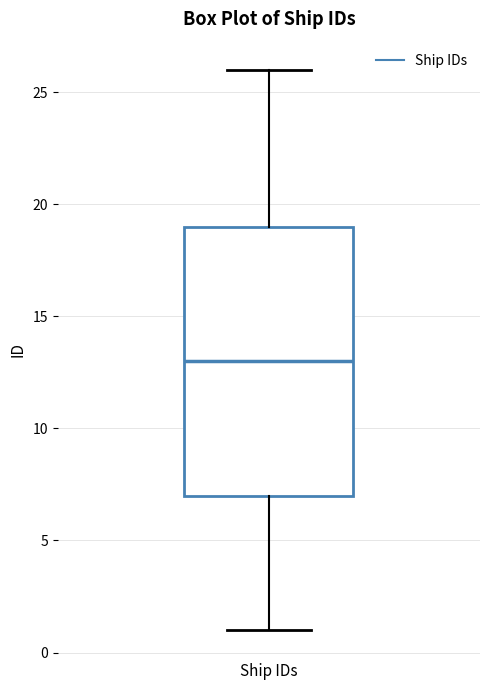

Read this box plot against the y-axis: the position of the median line, the range covered by the box, and the ends of both whiskers. The values are not printed on the chart, so give them approximately, as read against the axis.

median 13, box 7 to 19, whiskers 1 to 26